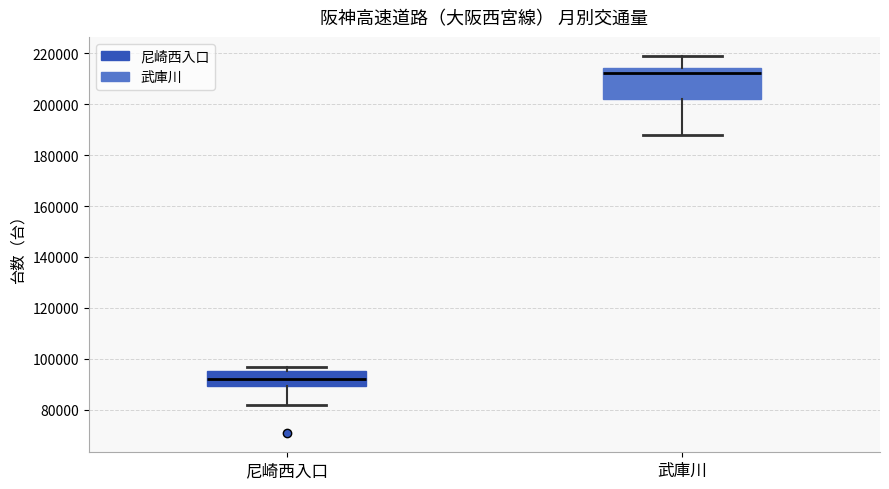

Comparing the boxes themselves (not the whiskers), which one is the tallest?

武庫川